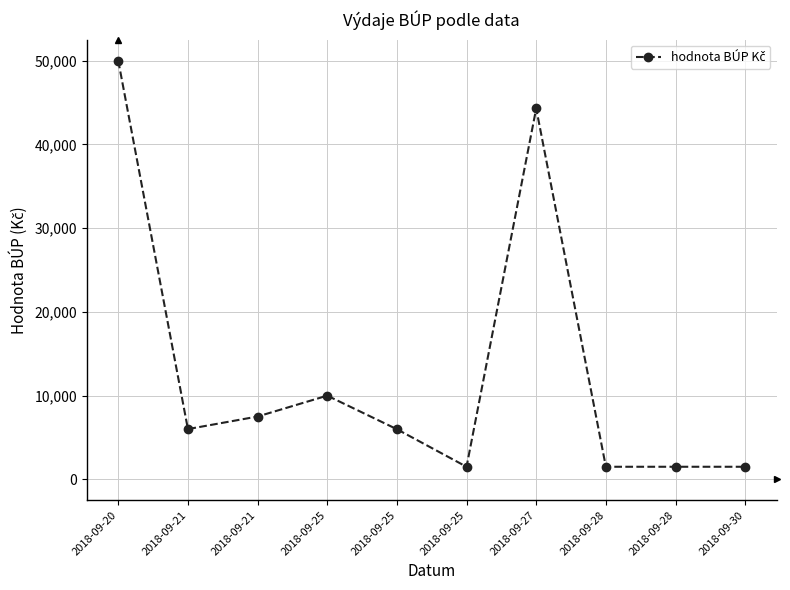

Count the number of categories in the chart.

10